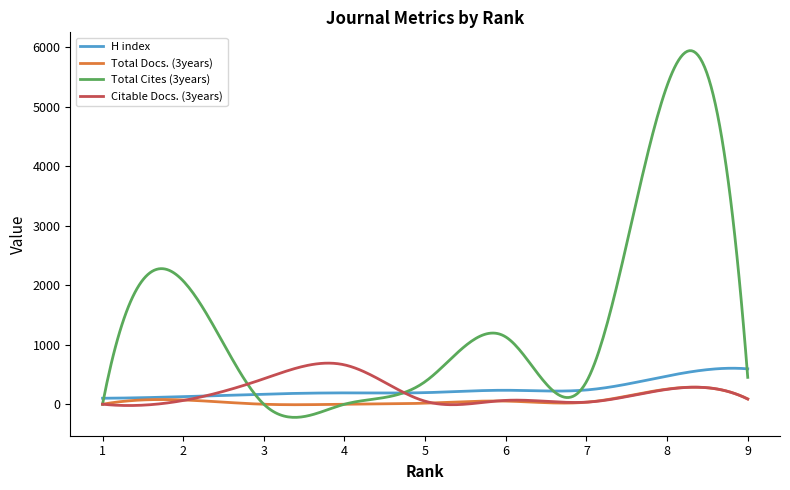

Which series has the largest range (max minus min)?

Total Cites (3years)